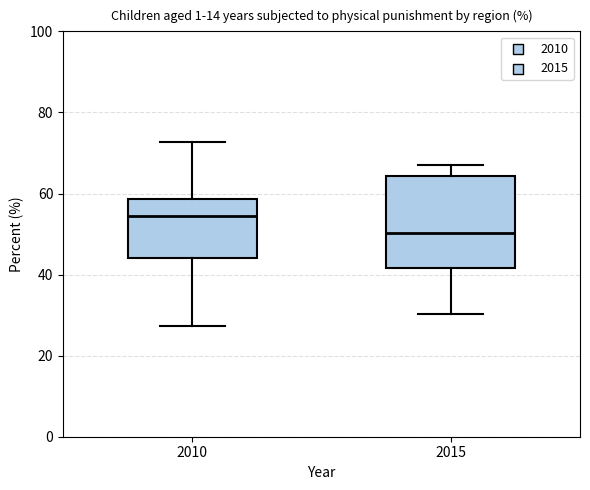

Reading left to right, transcribe this box plot: for each box, give where its median line is, the range the box spans, and where its two whiskers end, as read against the y-axis. The values are not printed on the chart, so give them approximately, as read against the axis.

2010: median 54, box 44 to 58, whiskers 28 to 72
2015: median 50, box 42 to 64, whiskers 30 to 68